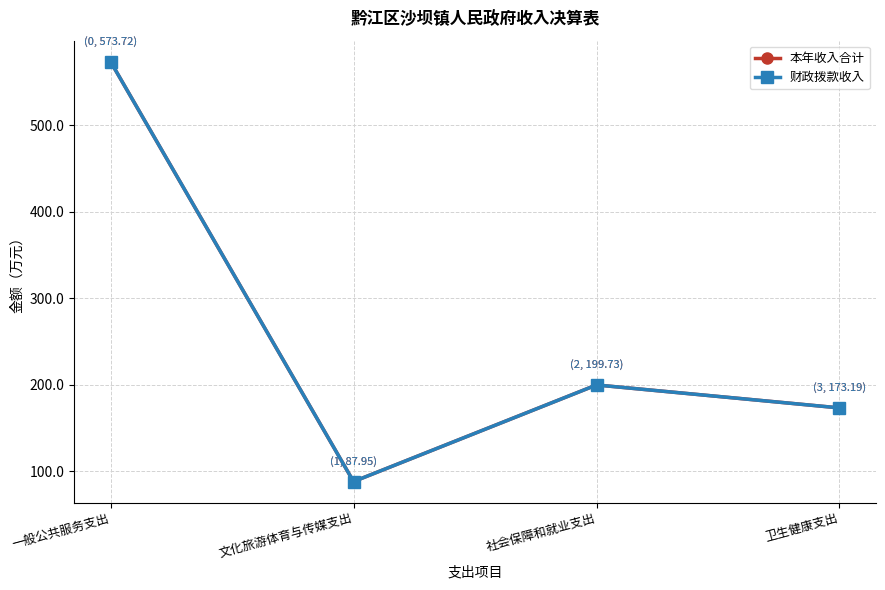

Is this an area chart (filled region under the line)?

No